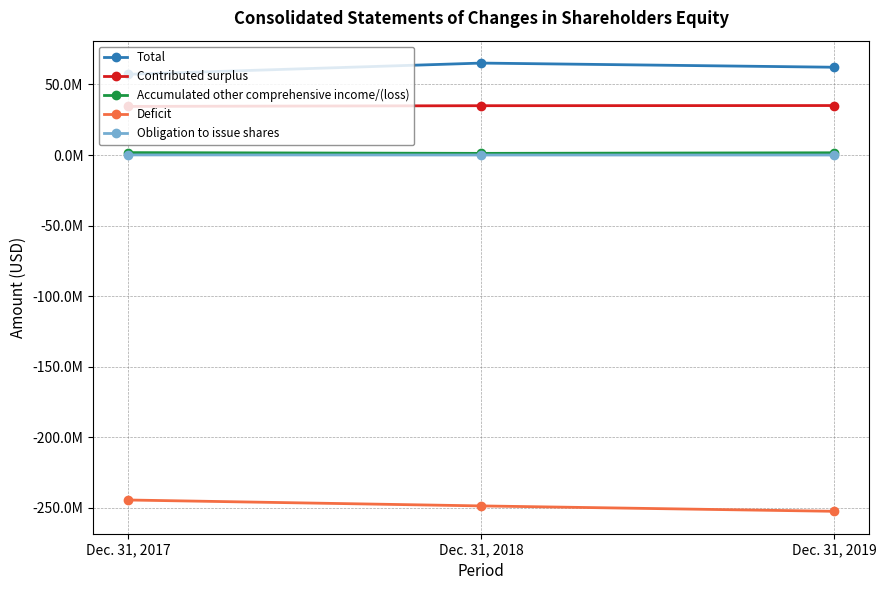

What are all the series names shown in the legend?

Total, Contributed surplus, Accumulated other comprehensive income/(loss), Deficit, Obligation to issue shares